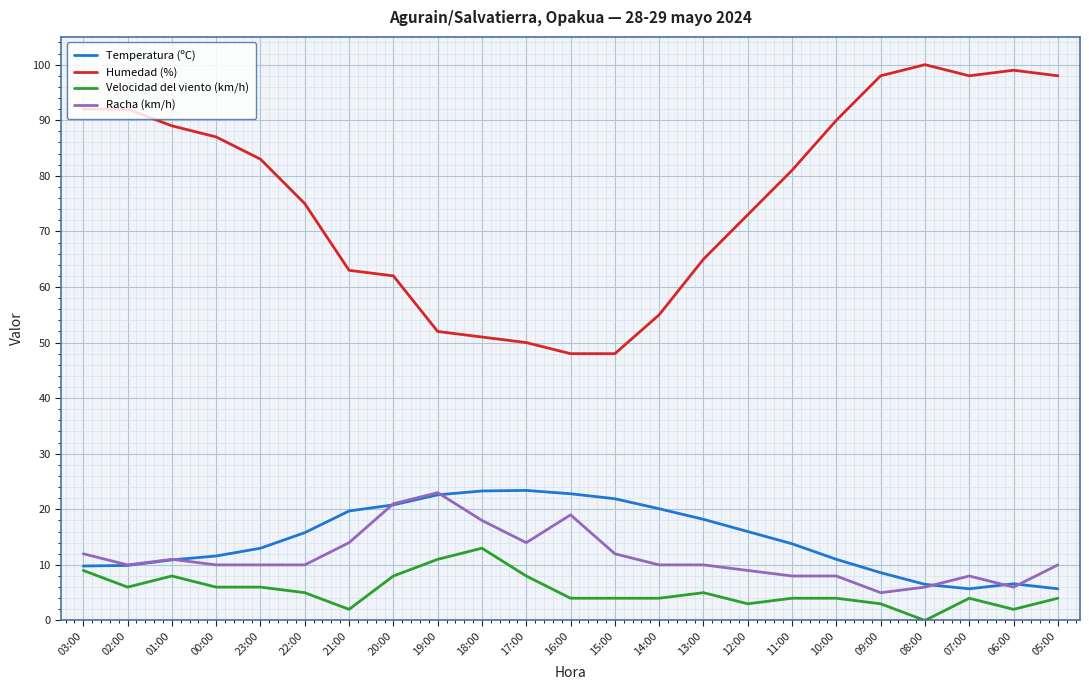

What are all the series names shown in the legend?

Temperatura (ºC), Humedad (%), Velocidad del viento (km/h), Racha (km/h)